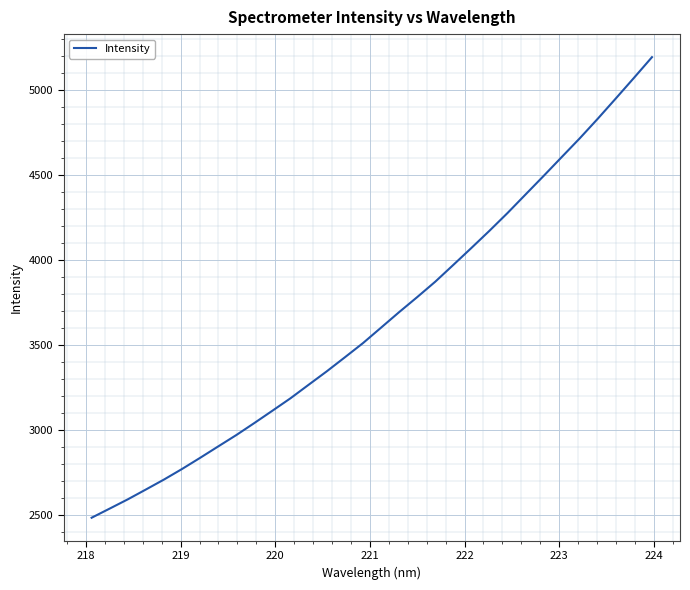

What is the difference between the maximum and minimum values?

2706.3